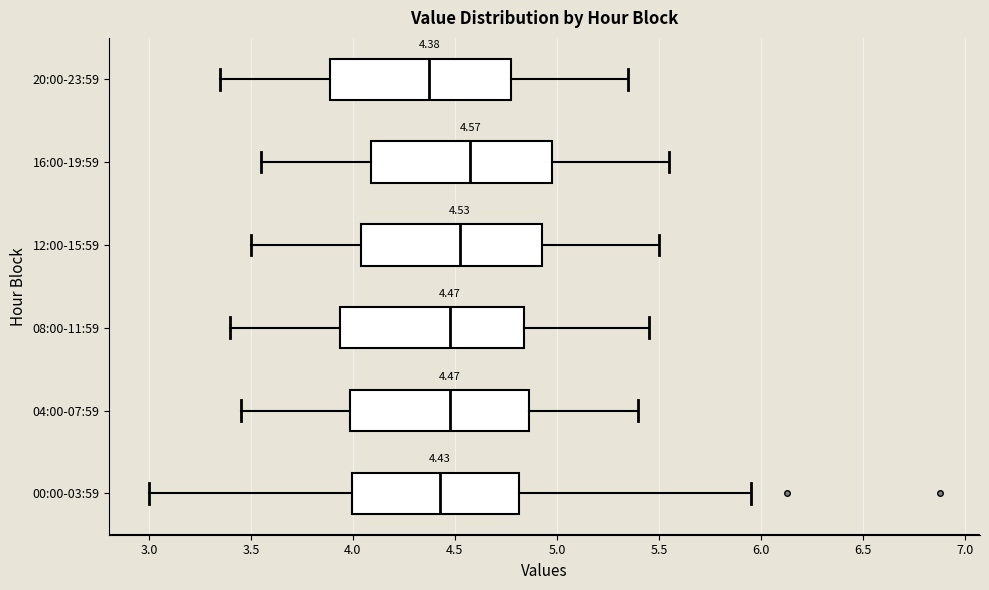

Which box's median line is the furthest to the left?

20:00-23:59